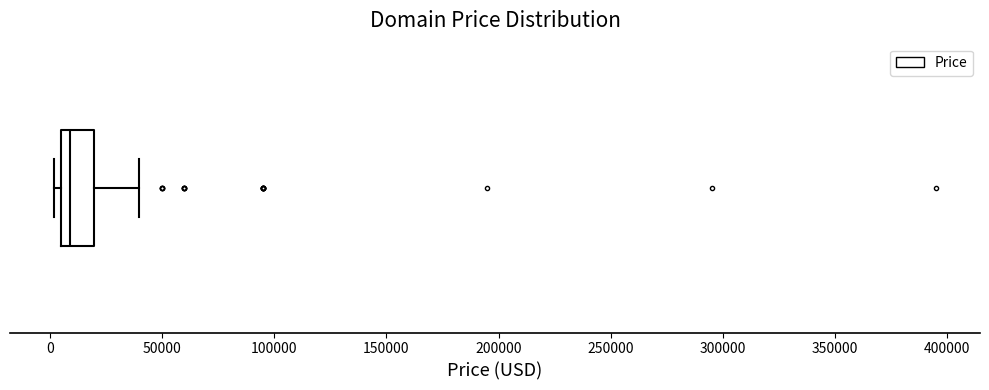

Where does the right whisker of the box end on the x-axis? The values are not printed on the chart, so give them approximately, as read against the axis.

40000